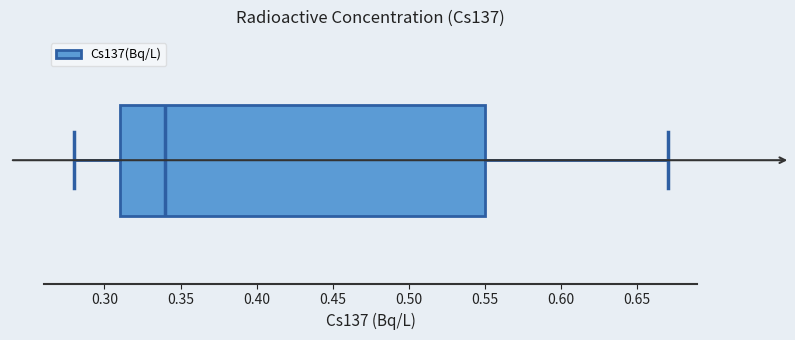

Read this box plot against the x-axis: the position of the median line, the range covered by the box, and the ends of both whiskers. The values are not printed on the chart, so give them approximately, as read against the axis.

median 0.34, box 0.31 to 0.55, whiskers 0.28 to 0.67